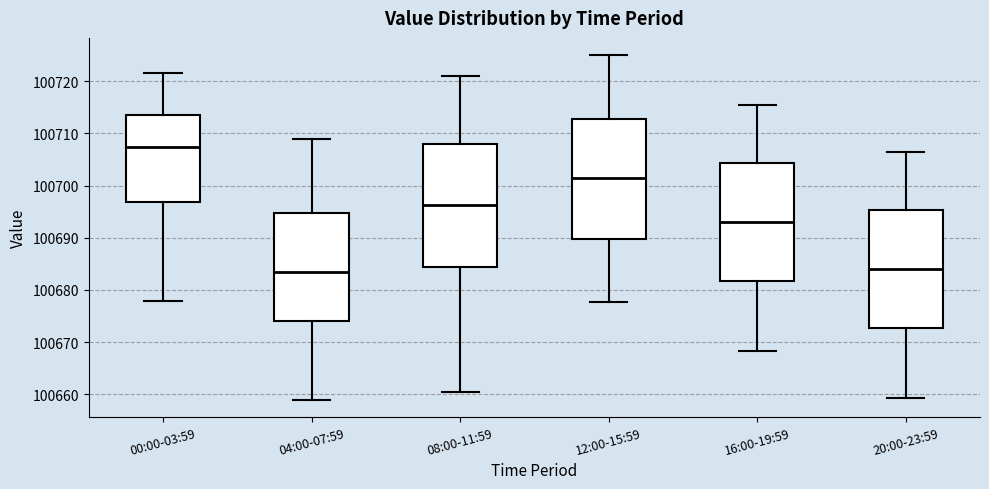

Reading left to right, read every box against the y-axis: the position of its median line, the range the box covers, and the ends of its whiskers. The values are not printed on the chart, so give them approximately, as read against the axis.

00:00-03:59: median 100707, box 100697 to 100714, whiskers 100678 to 100722
04:00-07:59: median 100683, box 100674 to 100695, whiskers 100659 to 100709
08:00-11:59: median 100696, box 100684 to 100708, whiskers 100661 to 100721
12:00-15:59: median 100701, box 100690 to 100713, whiskers 100678 to 100725
16:00-19:59: median 100693, box 100682 to 100704, whiskers 100668 to 100716
20:00-23:59: median 100684, box 100673 to 100695, whiskers 100659 to 100707